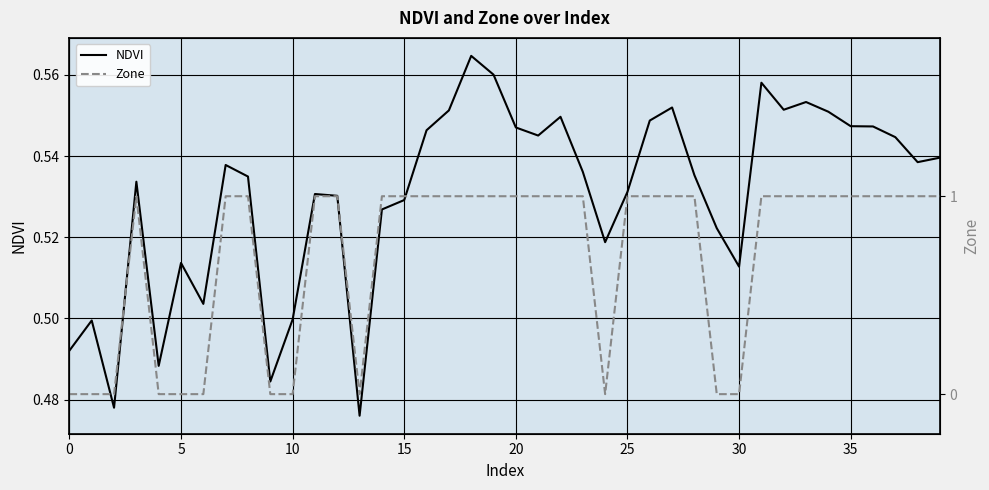

What is the label of the 24th point from the left?

23